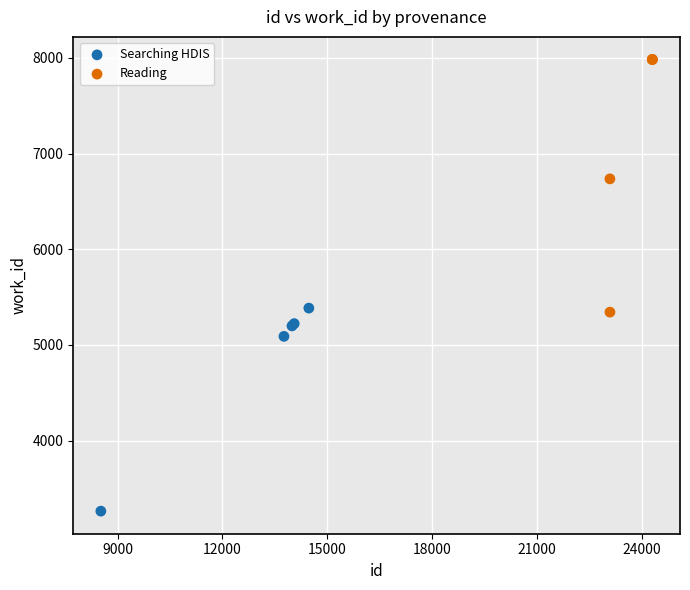

Which series reaches the maximum Y coordinate?

Reading